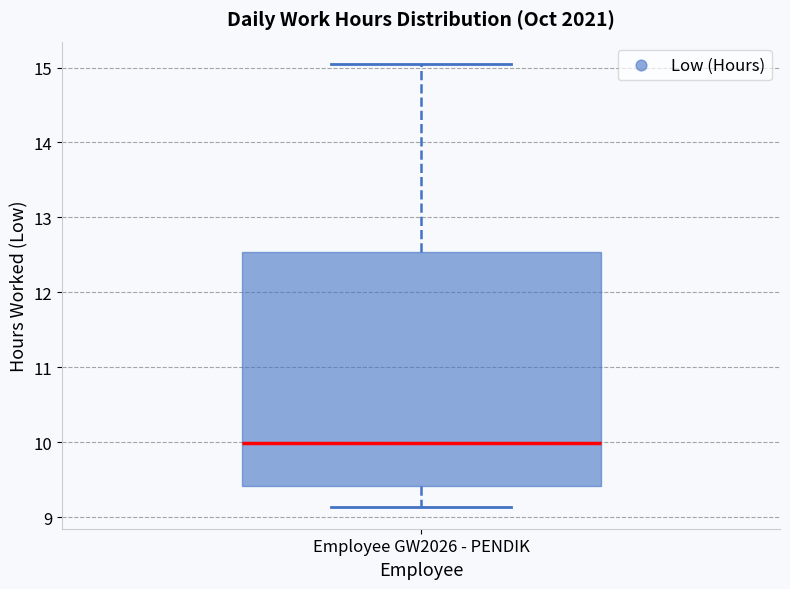

Transcribe this box plot: give where the median line is, the range the box spans, and where the two whiskers end, as read against the y-axis. The values are not printed on the chart, so give them approximately, as read against the axis.

median 10.0, box 9.4 to 12.5, whiskers 9.1 to 15.1